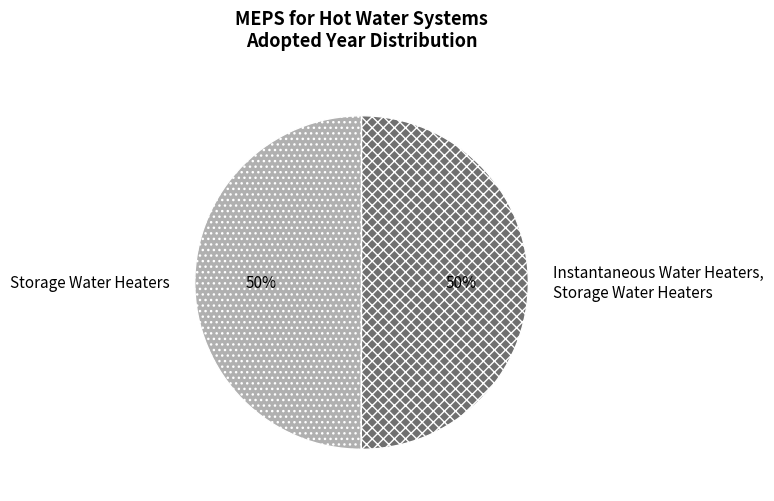

Combined, do Instantaneous Water Heaters, Storage Water Heaters and Storage Water Heaters account for over 50%?

Yes